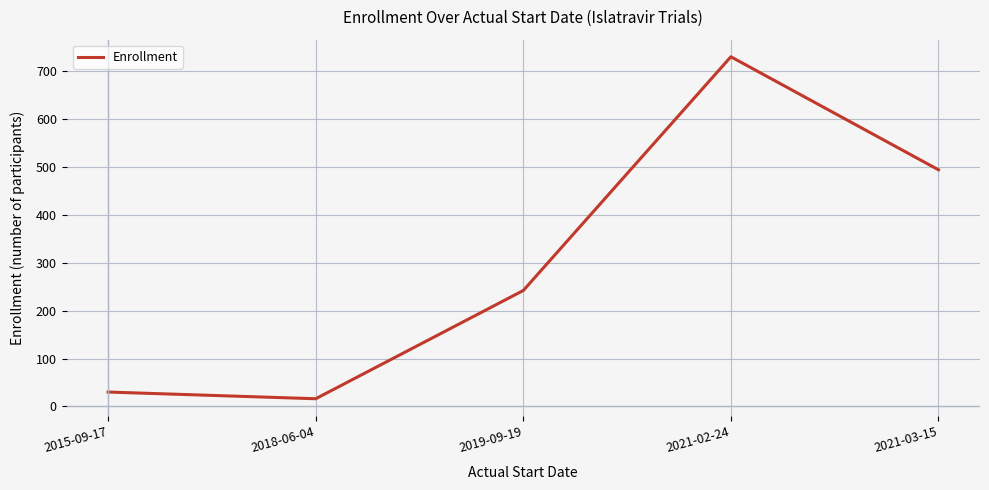

Which category has the lowest value across all series?

2018-06-04